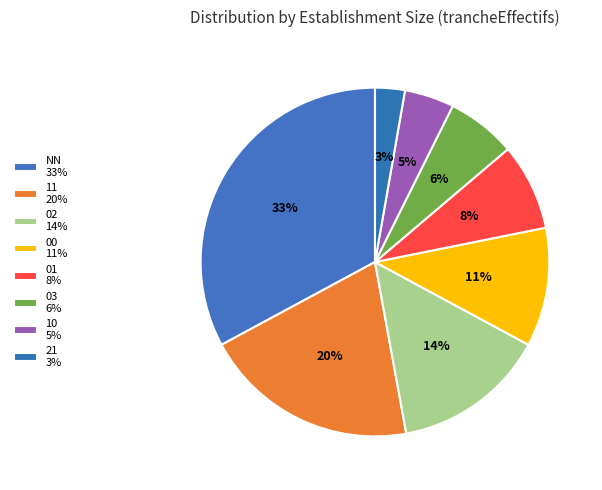

How many segments does this pie chart have?

8